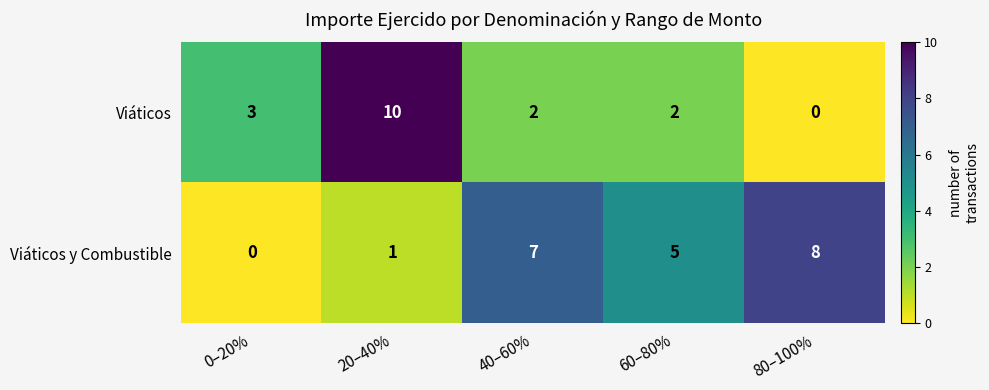

Between 40–60% and 80–100%, which series saw the biggest shift?

Viáticos